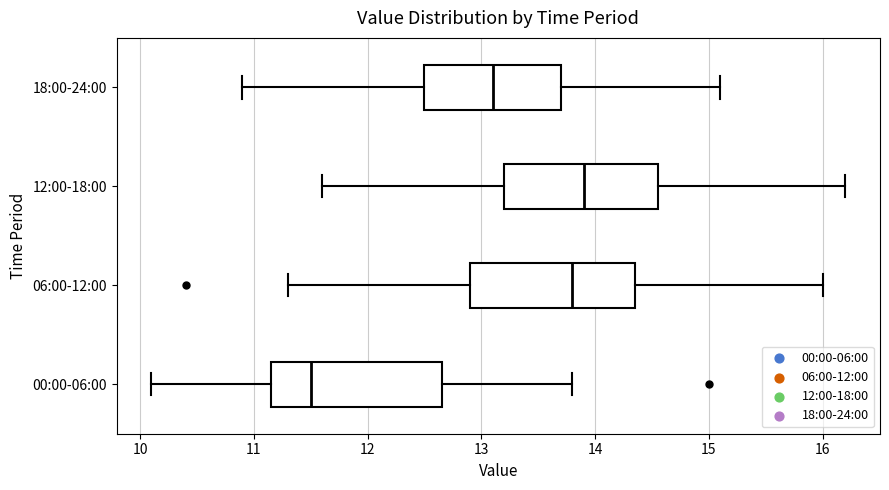

Which box's median line is the furthest to the left?

00:00-06:00